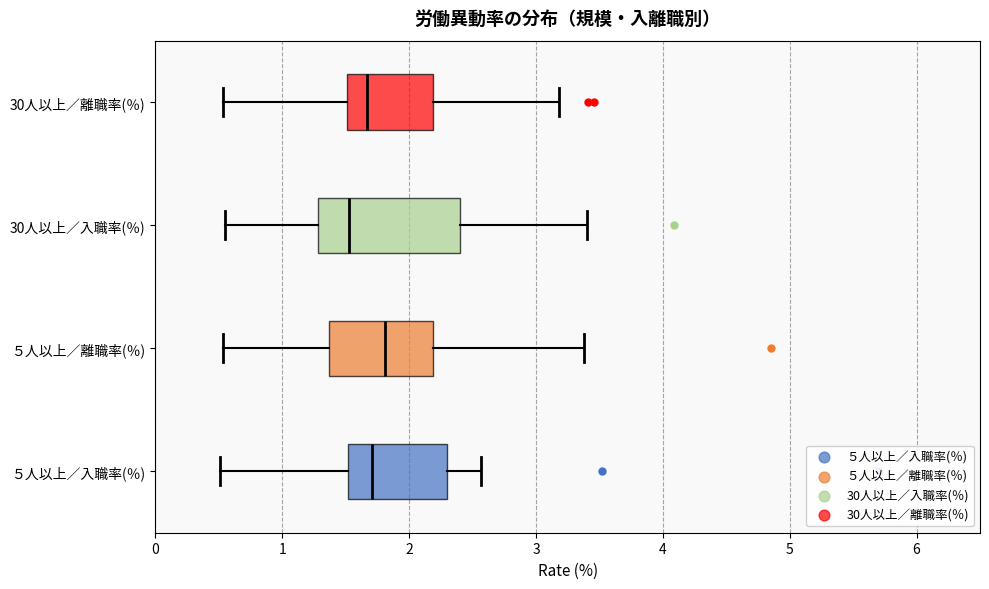

Reading bottom to top, transcribe this box plot: for each box, give where its median line is, the range the box spans, and where its two whiskers end, as read against the x-axis. The values are not printed on the chart, so give them approximately, as read against the axis.

５人以上／入職率(％): median 1.7, box 1.5 to 2.3, whiskers 0.5 to 2.6
５人以上／離職率(％): median 1.8, box 1.4 to 2.2, whiskers 0.5 to 3.4
30人以上／入職率(％): median 1.5, box 1.3 to 2.4, whiskers 0.6 to 3.4
30人以上／離職率(％): median 1.7, box 1.5 to 2.2, whiskers 0.5 to 3.2